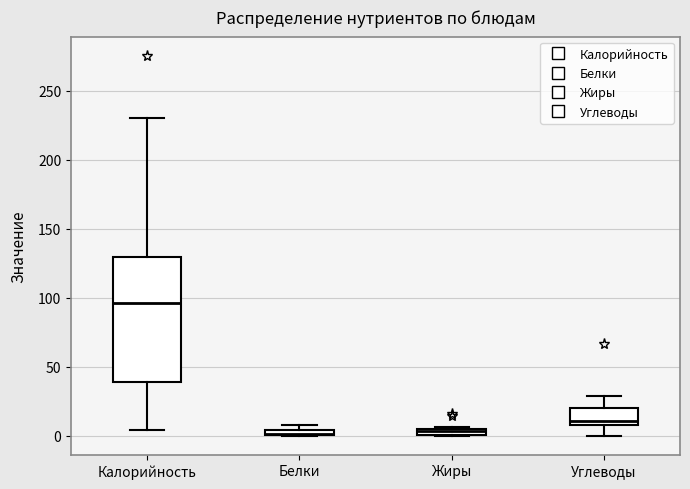

Which box has the highest median line?

Калорийность